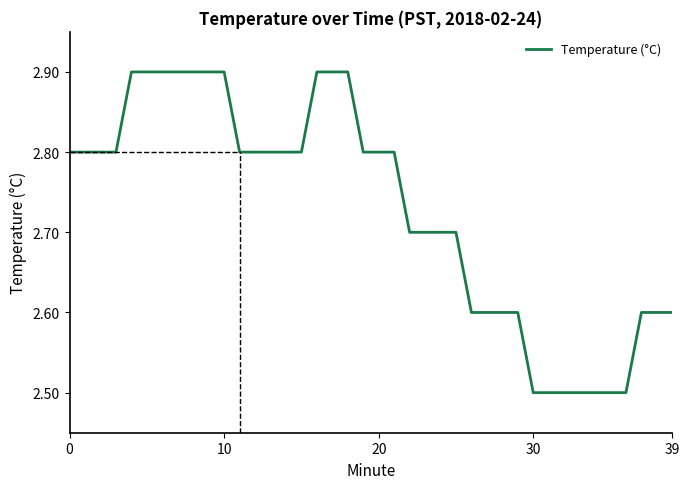

How many series are shown in this chart?

1